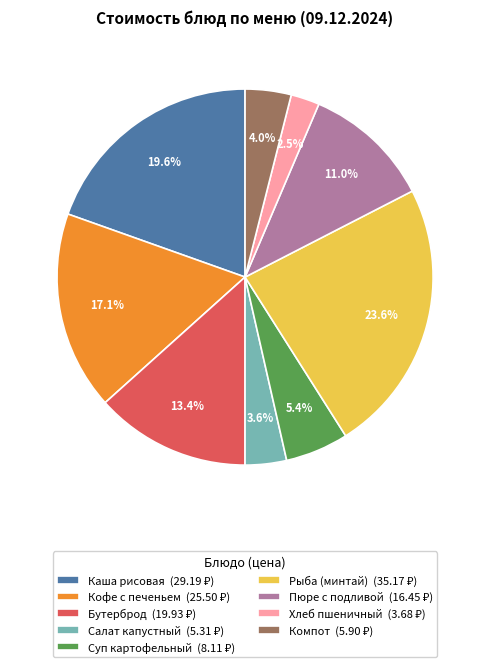

Is there any slice that represents more than half of the pie?

No